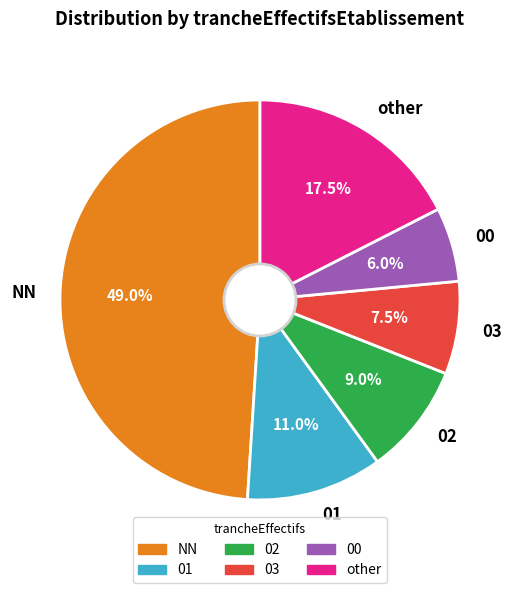

To the nearest percent, what is the difference between the largest and smallest slice percentages?

43%